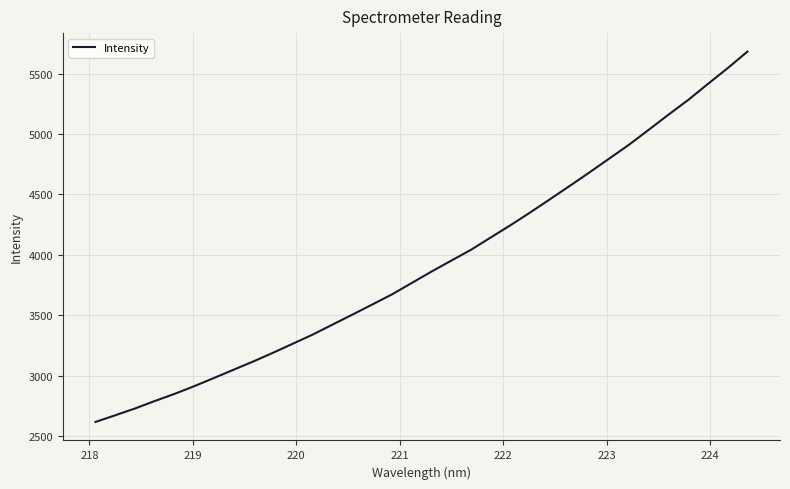

What is the smallest value displayed?

2616.0